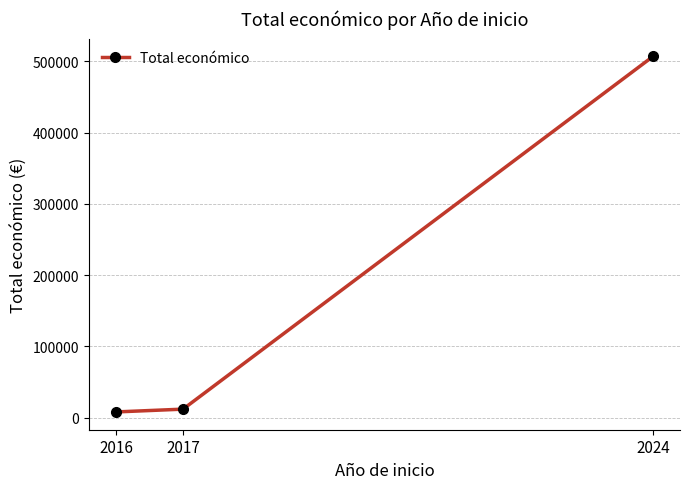

Reading left to right, extract all data points from this chart.

2016=7980	2017=11920	2024=507255